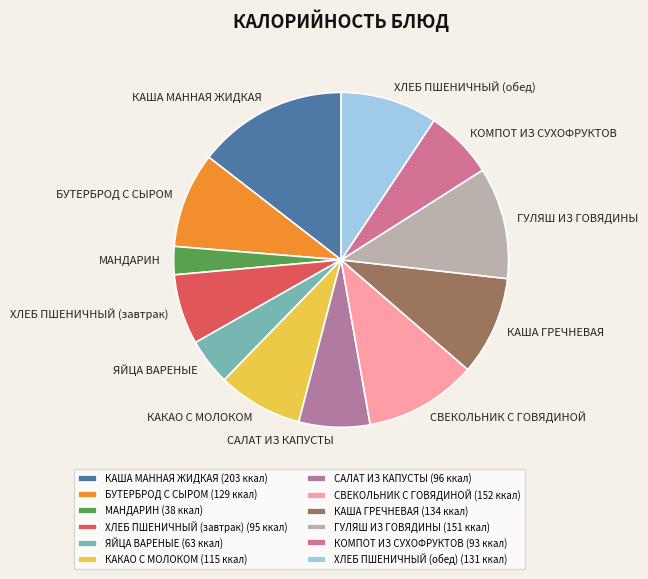

True or false: КАКАО С МОЛОКОМ accounts for 8% of the total.

True